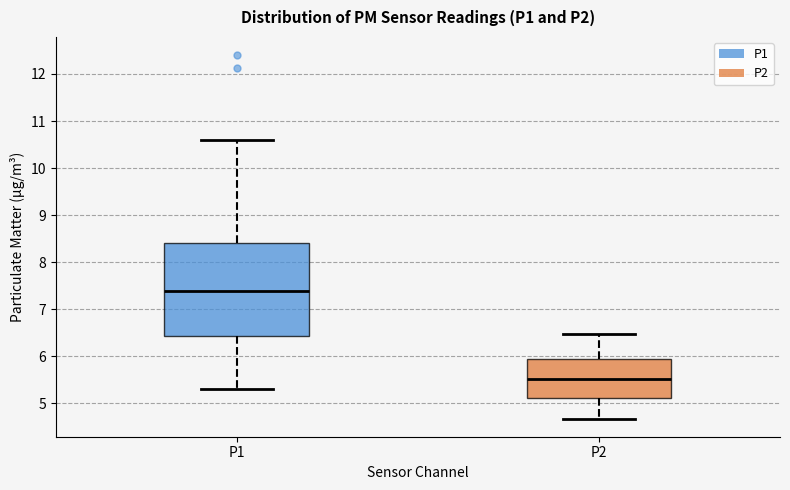

Which box is the tallest, from its lower edge to its upper edge?

P1